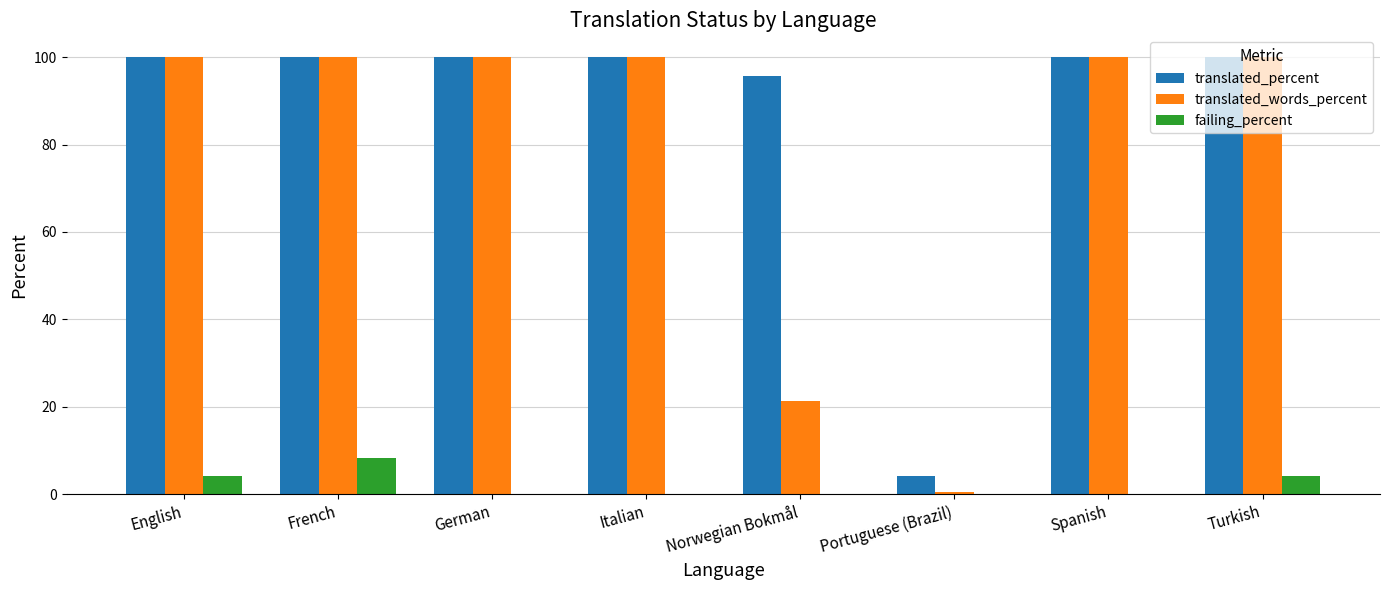

Which series has the largest total across all categories?

translated_percent